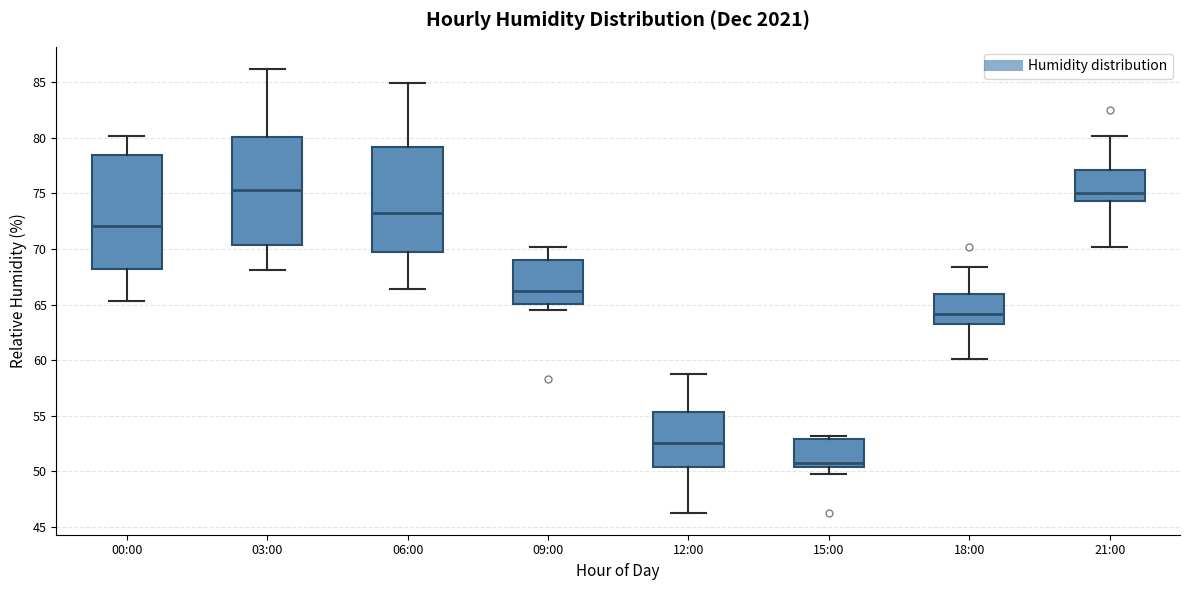

Where does the median line of the box for 06:00 sit on the y-axis? The values are not printed on the chart, so give them approximately, as read against the axis.

73.0